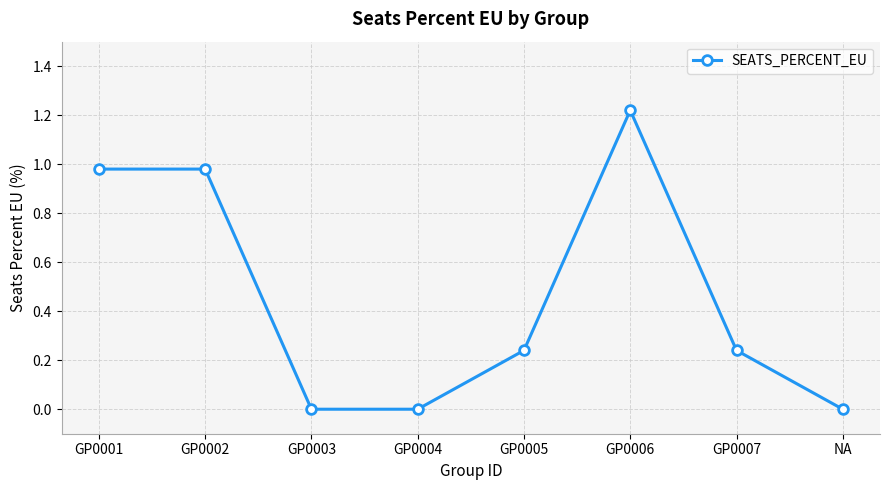

How many distinct data groups are displayed?

1